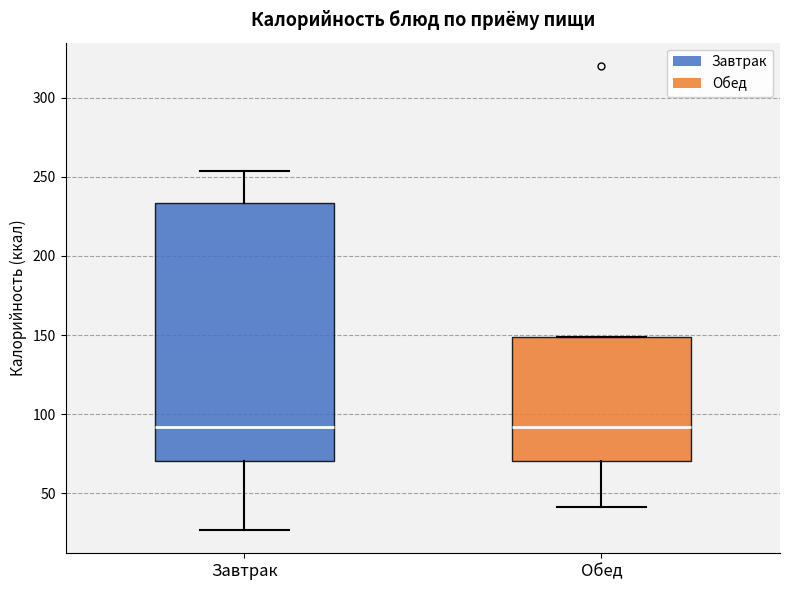

Reading left to right, read every box against the y-axis: the position of its median line, the range the box covers, and the ends of its whiskers. The values are not printed on the chart, so give them approximately, as read against the axis.

Завтрак: median 90, box 70 to 235, whiskers 25 to 255
Обед: median 90, box 70 to 150, whiskers 40 to 150